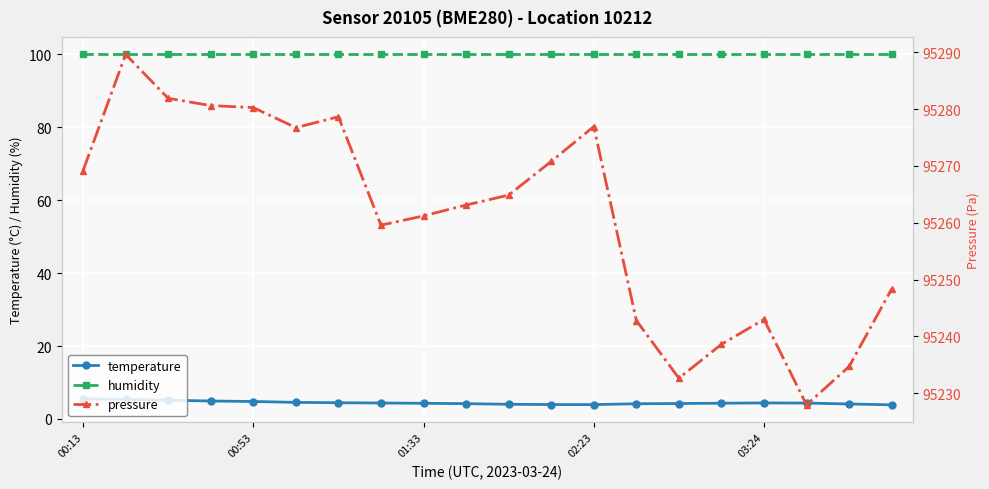

Reading right to left, extract all data points from this chart.

temperature: 3.9	4.1	4.4	4.4	4.3	4.2	4.2	3.9	4.0	4.0	4.2	4.3	4.4	4.5	4.5	4.8	4.9	5.1	5.4	5.5
humidity: 100.0	100.0	100.0	100.0	100.0	100.0	100.0	100.0	100.0	100.0	100.0	100.0	100.0	100.0	100.0	100.0	100.0	100.0	100.0	100.0
pressure: 95248.4	95234.7	95228.0	95243.0	95238.6	95232.7	95242.8	95276.9	95270.8	95264.9	95263.1	95261.2	95259.6	95278.7	95276.8	95280.3	95280.6	95281.9	95289.6	95269.2